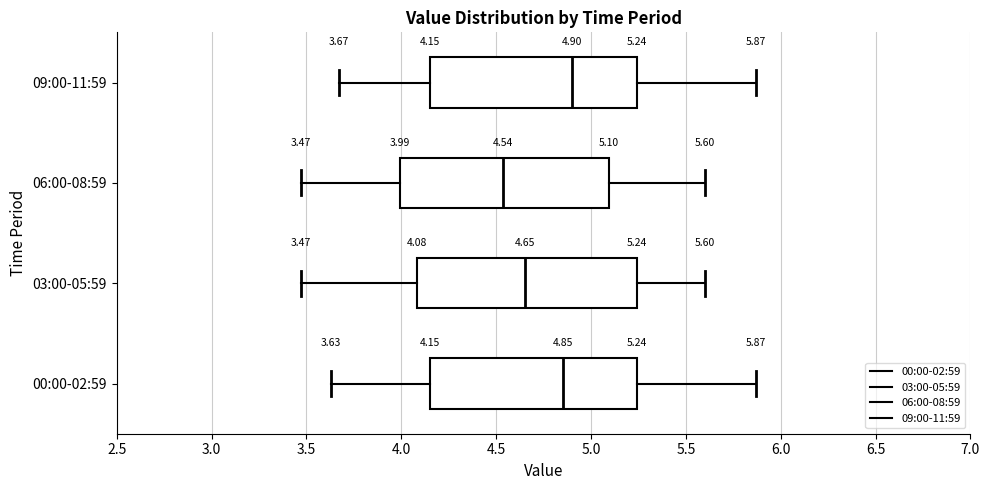

Which box has the furthest to the right median line?

09:00-11:59